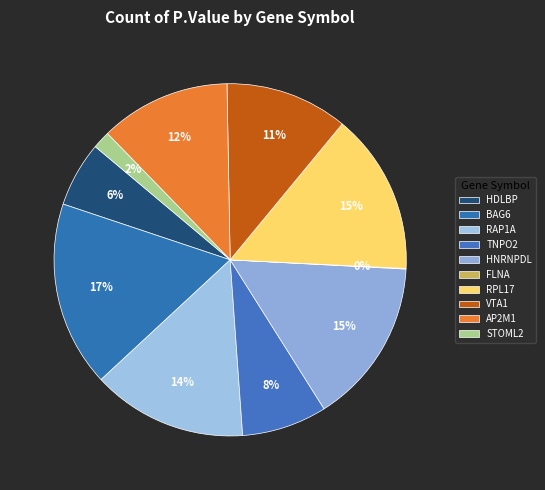

Does STOML2 account for over 50% of the chart?

No